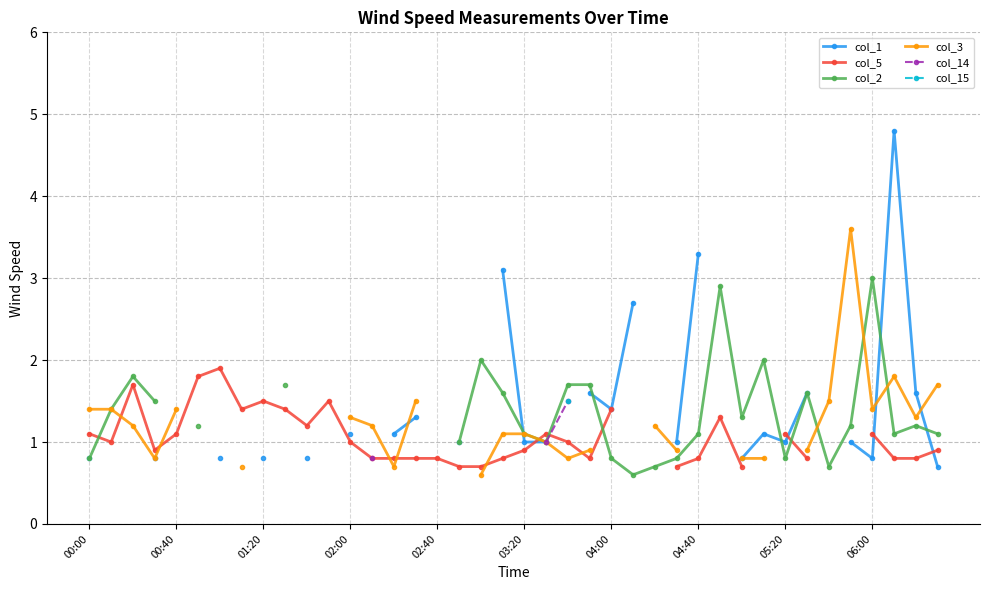

Between which two adjacent categories do col_2 and col_1 first intersect?

19 and 20